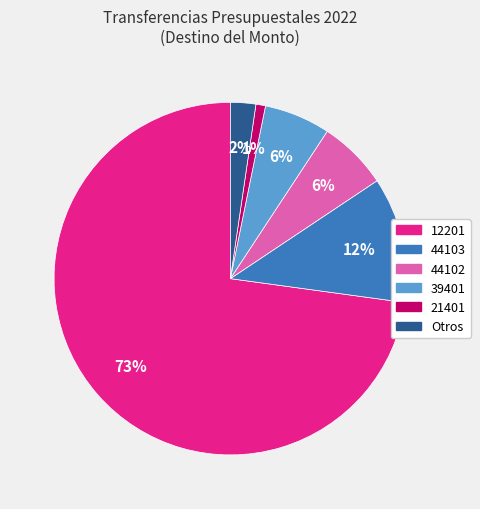

Does any single category account for the majority?

Yes